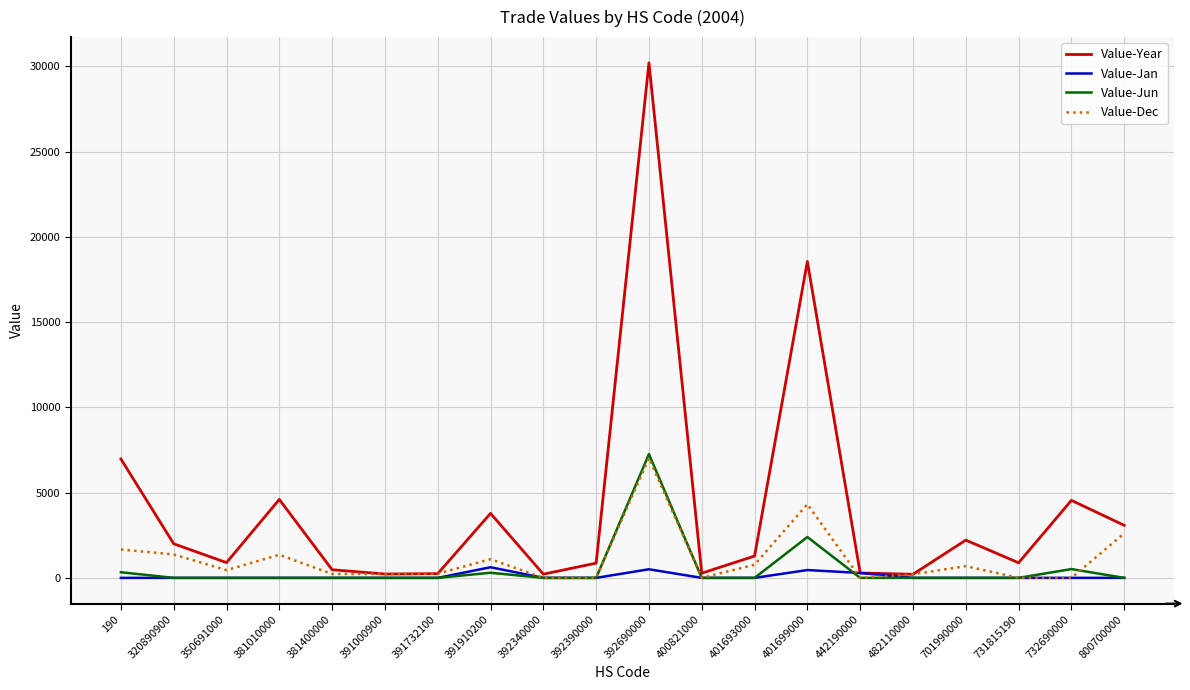

At which category is the sum across all series the highest?

392690000